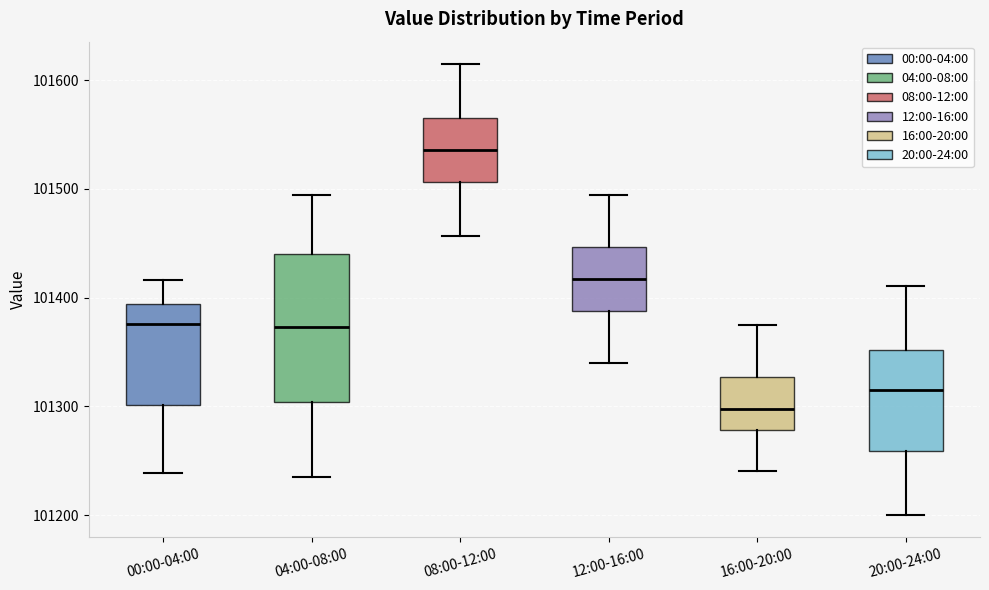

Which box has the lowest median line?

16:00-20:00